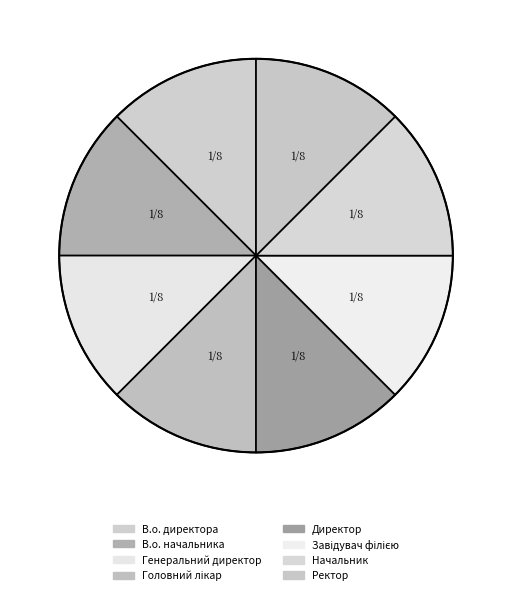

Count the number of slices in the pie.

8